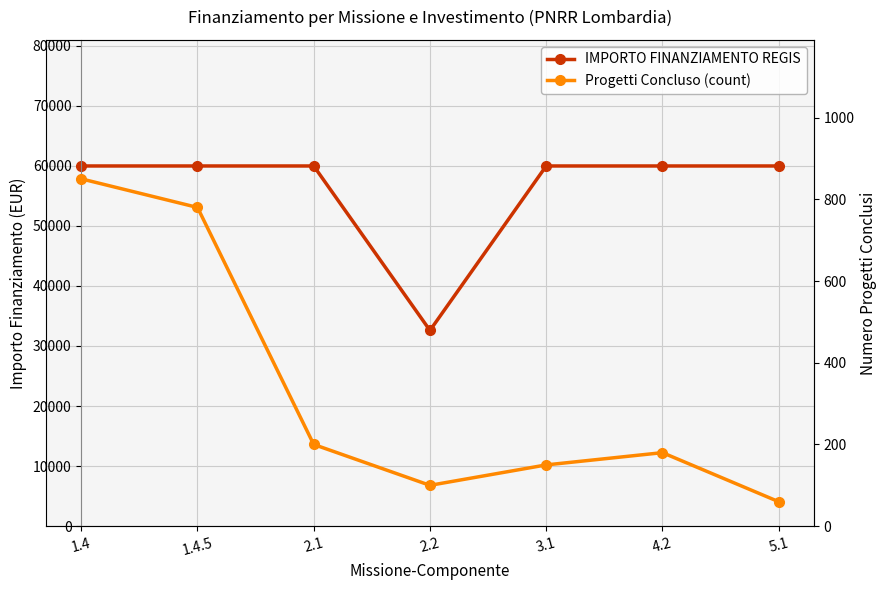

Where is IMPORTO FINANZIAMENTO REGIS nearest to the value 46277?

2.2